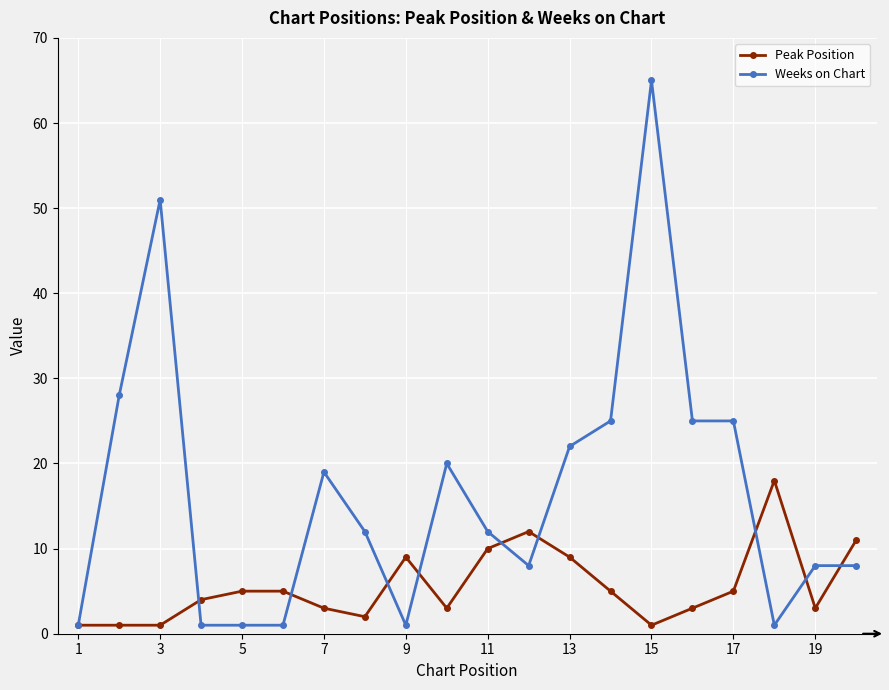

What is the value of the Weeks on Chart point at the 16th from the left?

25